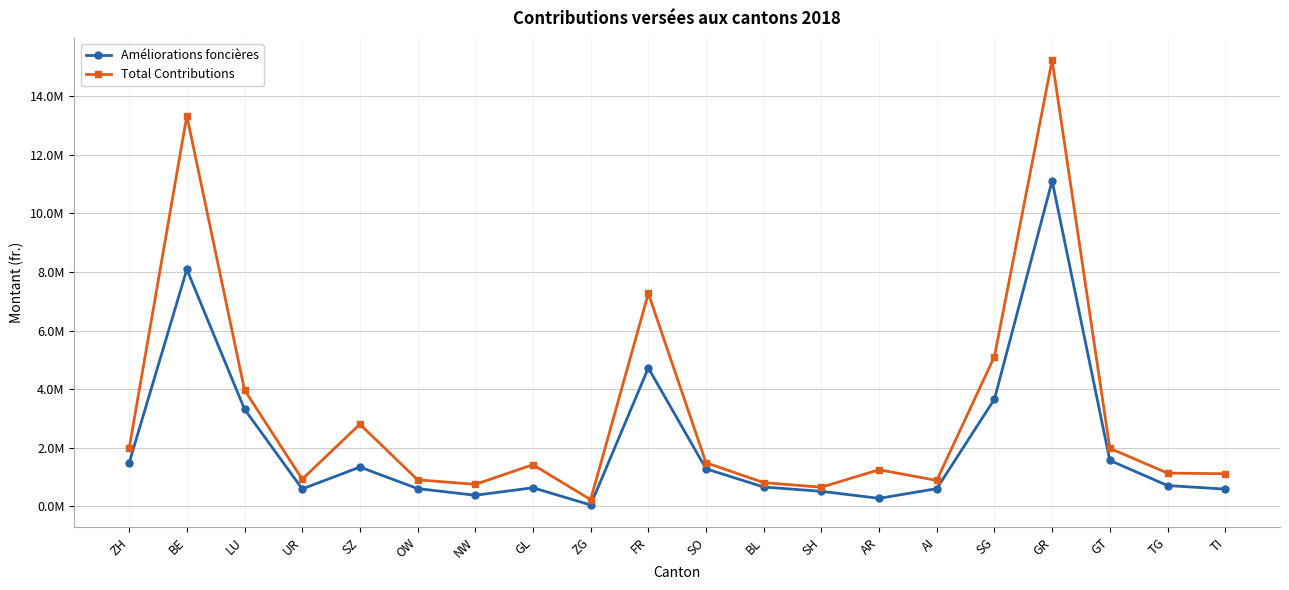

True or false: Total Contributions and Améliorations foncières cross at least once.

False